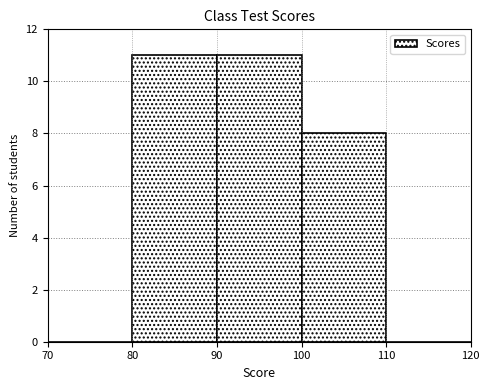

Reading left to right, list every bar in this chart as the range it spans on the x-axis followed by its height. The values are not printed on the chart, so give them approximately, as read against the axis.

70 to 80: 0
80 to 90: 11
90 to 100: 11
100 to 110: 8
110 to 120: 0